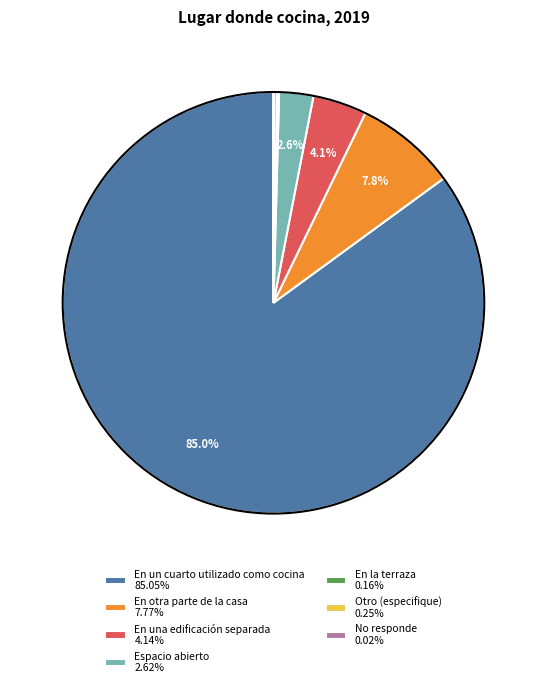

Combined, do En otra parte de la casa 7.77% and Espacio abierto 2.62% account for over 50%?

No